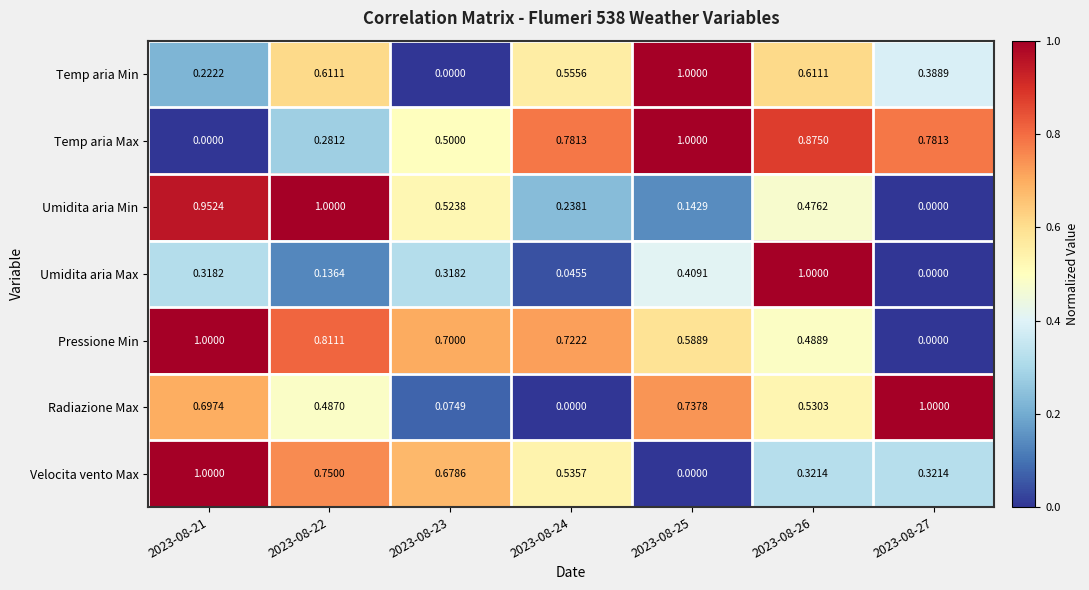

Which series has the largest total across all categories?

Pressione Min